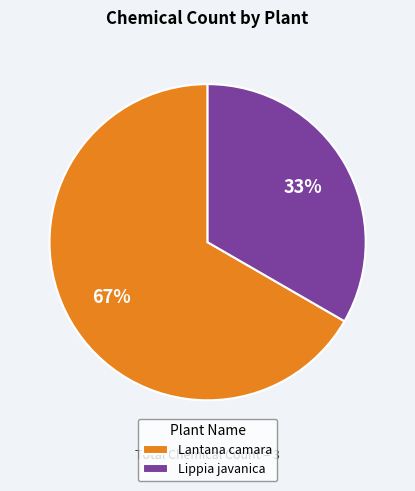

Which category has the smallest portion of the pie?

Lippia javanica